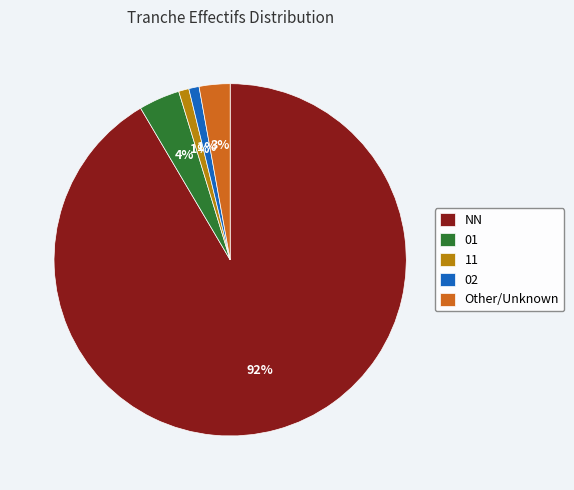

How many segments does this pie chart have?

5